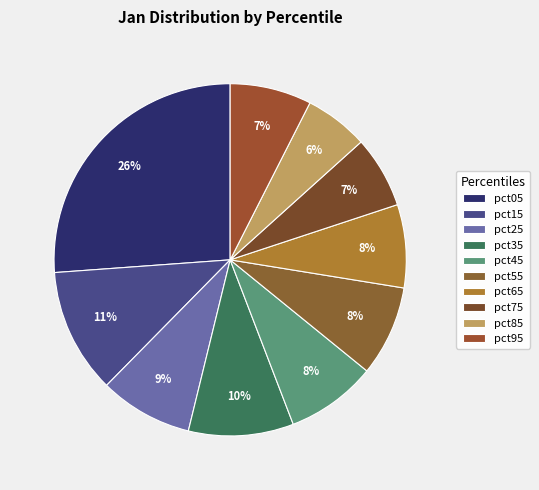

Is it true that pct85 is 1% of the pie?

False